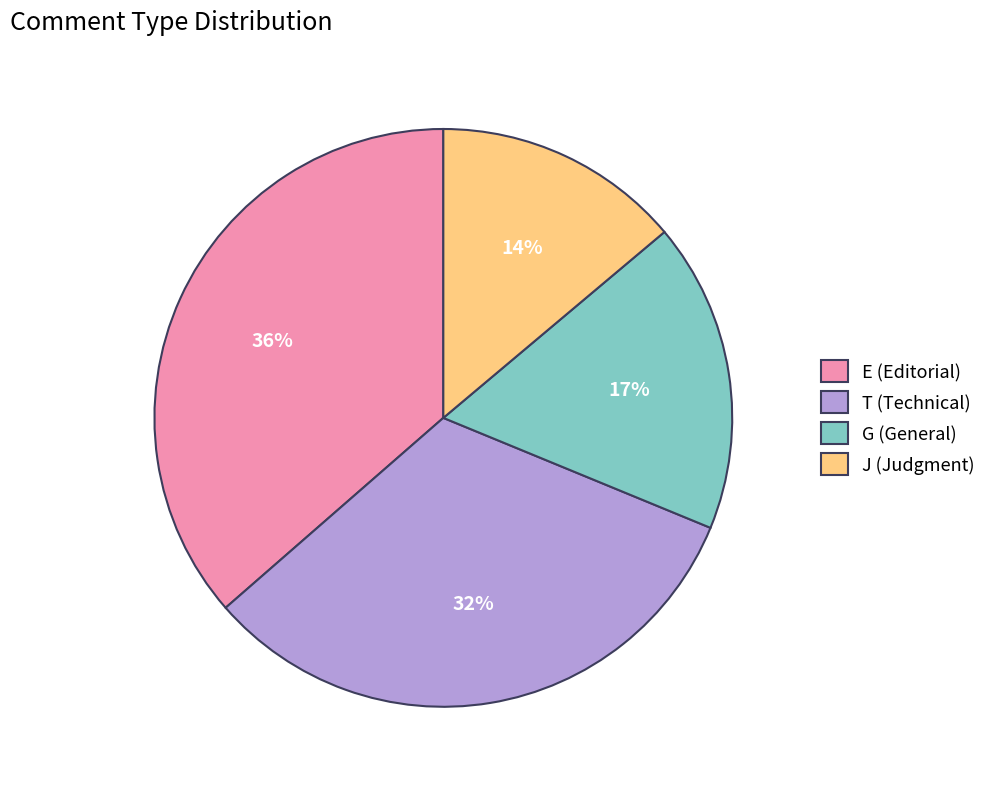

Which category has the biggest portion of the pie?

E